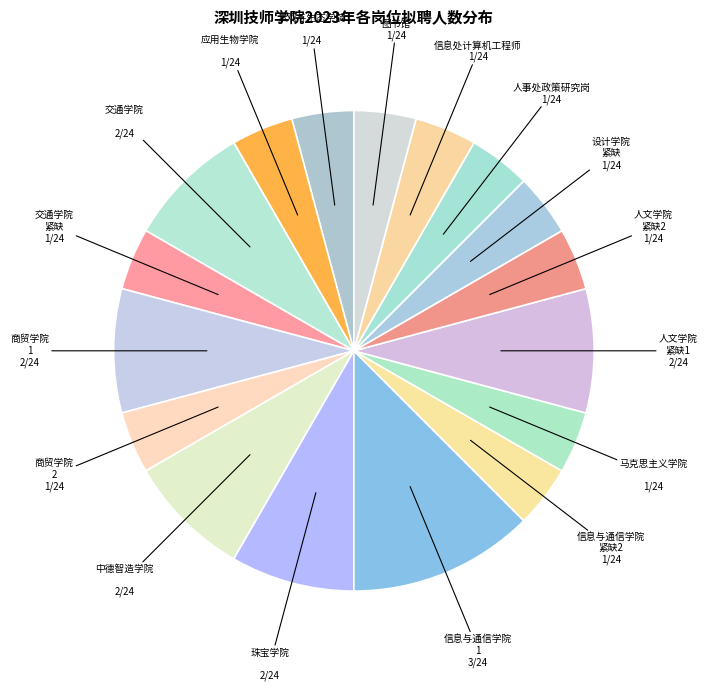

Which category has the biggest portion of the pie?

信息与通信学院 1